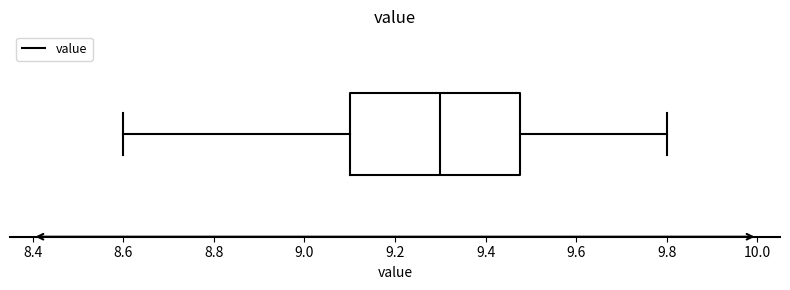

Where does the left whisker of the box end on the x-axis? The values are not printed on the chart, so give them approximately, as read against the axis.

8.60